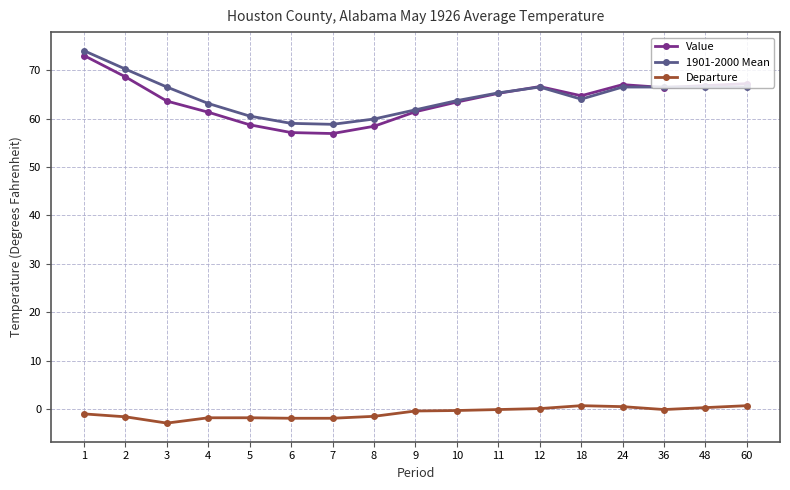

Does the chart display data point markers on the line(s)?

Yes